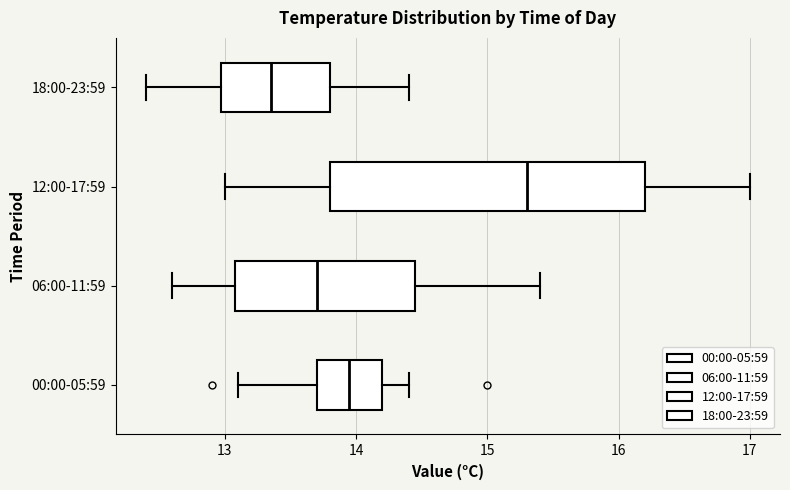

Reading bottom to top, read every box against the x-axis: the position of its median line, the range the box covers, and the ends of its whiskers. The values are not printed on the chart, so give them approximately, as read against the axis.

00:00-05:59: median 14.0, box 13.7 to 14.2, whiskers 13.1 to 14.4
06:00-11:59: median 13.7, box 13.1 to 14.5, whiskers 12.6 to 15.4
12:00-17:59: median 15.3, box 13.8 to 16.2, whiskers 13.0 to 17.0
18:00-23:59: median 13.4, box 13.0 to 13.8, whiskers 12.4 to 14.4